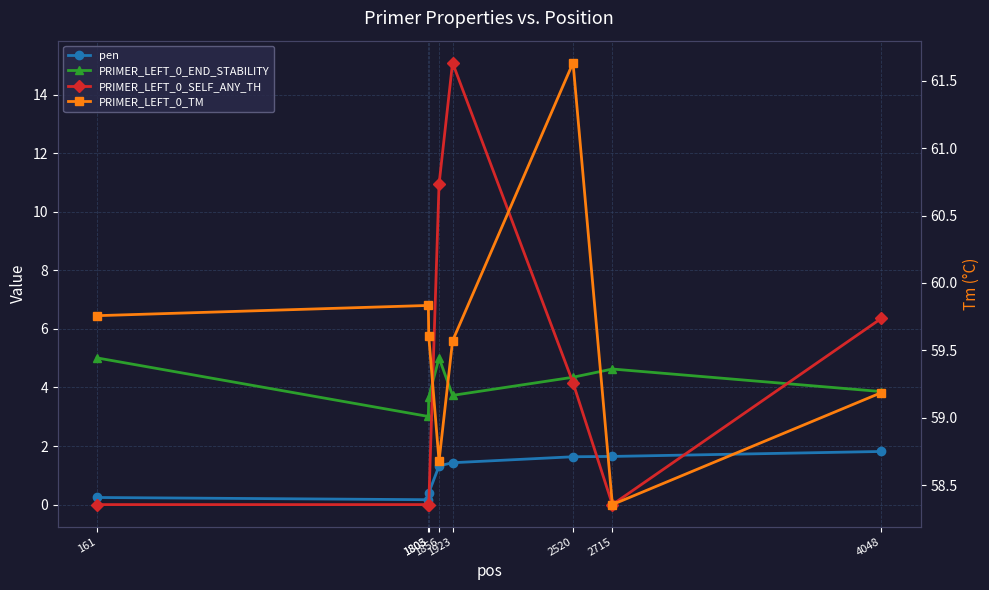

Between 4048 and 1803, which is larger?

4048